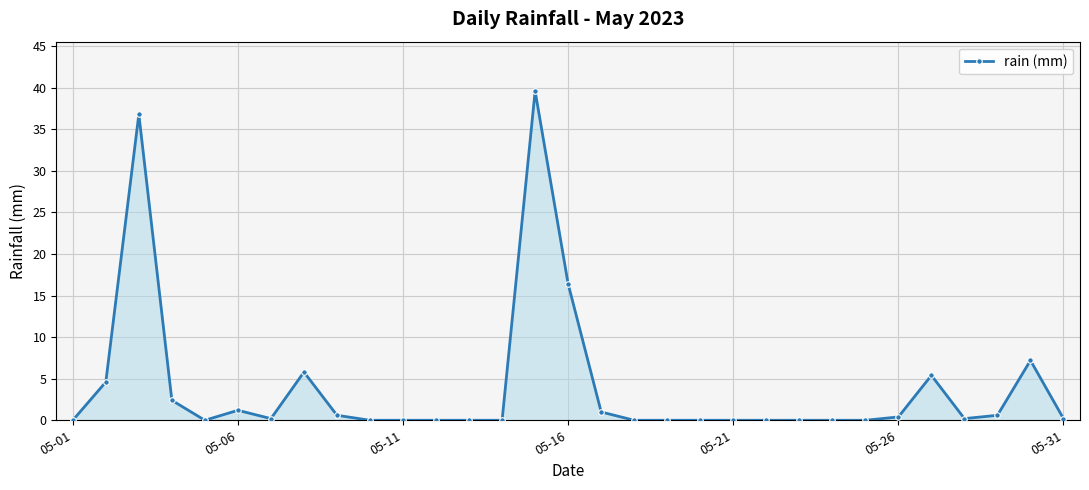

True or false: the data has more than 2 interior local peaks.

True